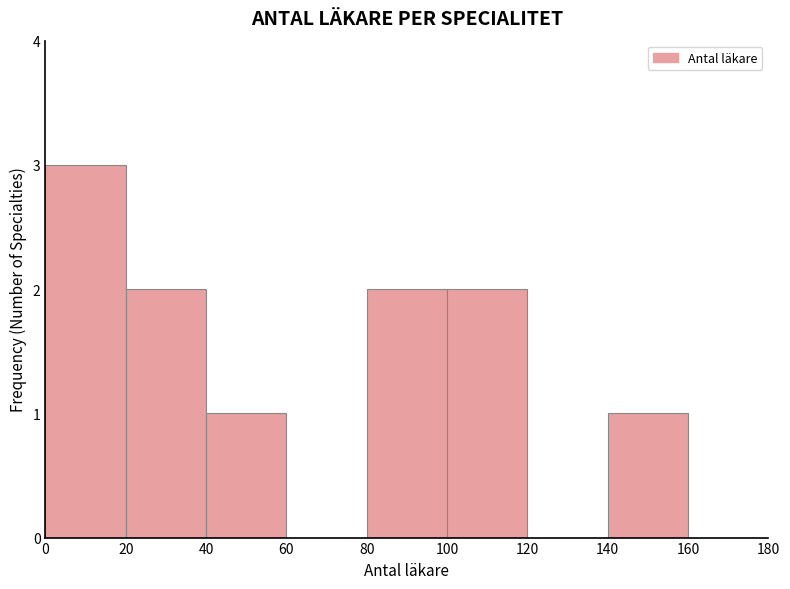

How tall is the bar that spans 100 to 120 on the x-axis? The values are not printed on the chart, so give them approximately, as read against the axis.

2